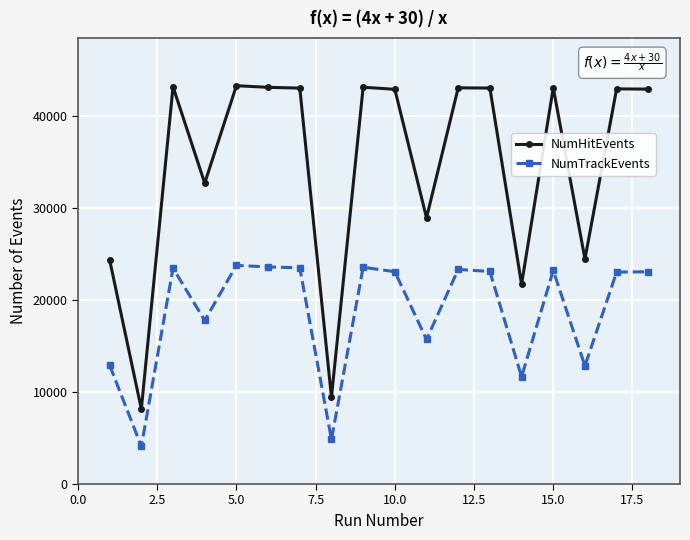

What is the value of the NumHitEvents point at the 9th from the left?

43127